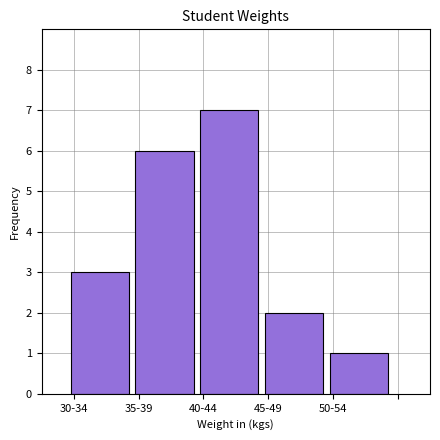

Reading left to right, what are all the values shown in this chart?

3	6	7	2	1